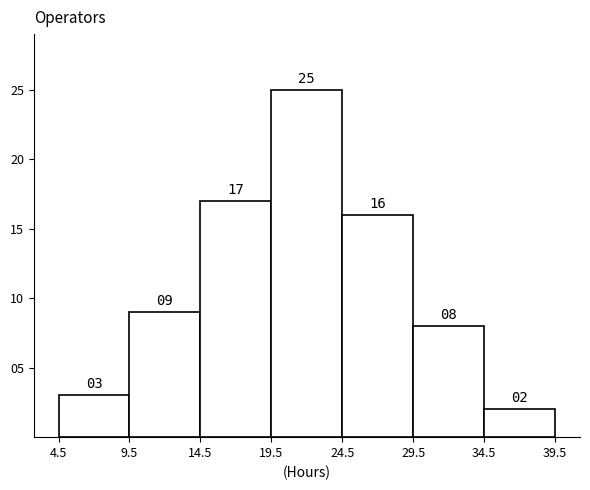

What is the height of the bar covering 24.5 to 29.5 on the x-axis?

16